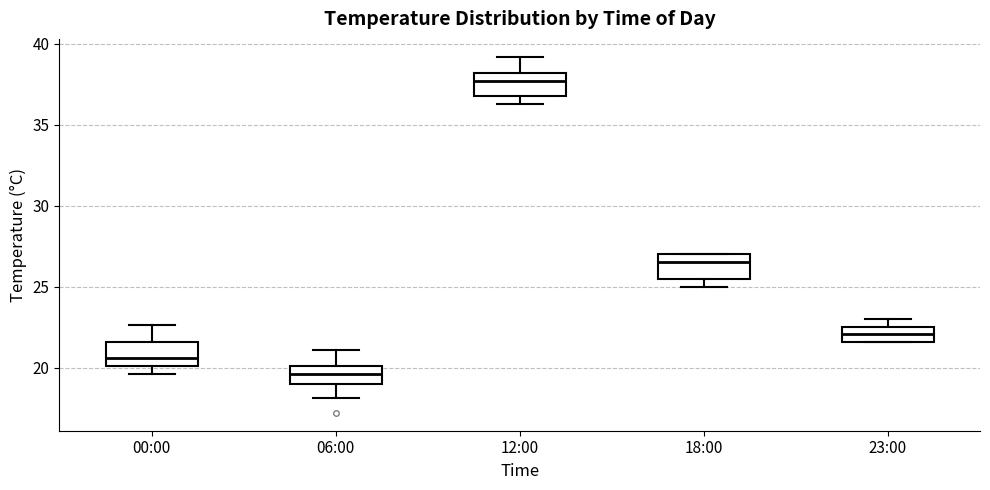

Where is the lower edge of the box for 23:00 on the y-axis? The values are not printed on the chart, so give them approximately, as read against the axis.

21.5